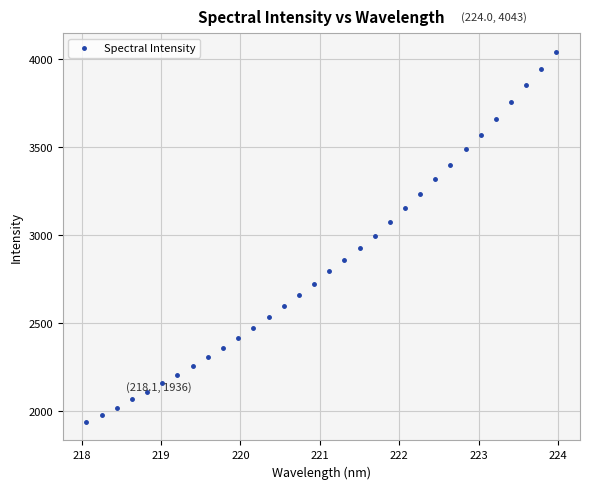

What is the range of X values (max minus min)?

5.9